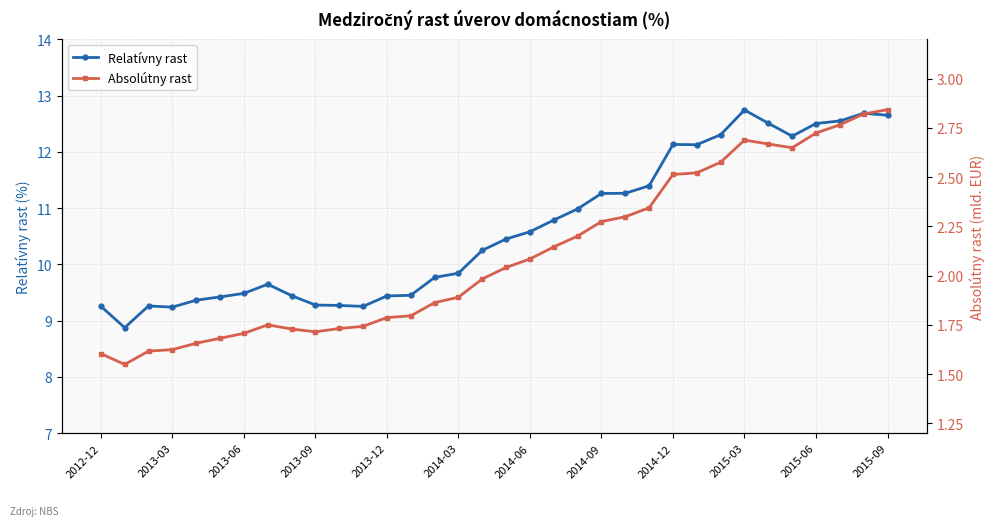

What is the highest value of the Absolútny rast series?

2.8